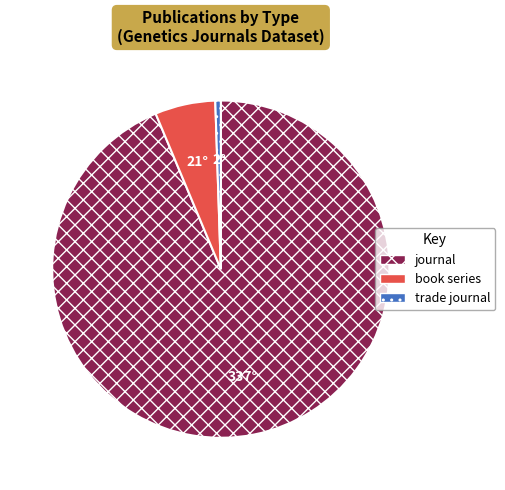

Rank the categories by value from lowest to highest.

trade journal, book series, journal